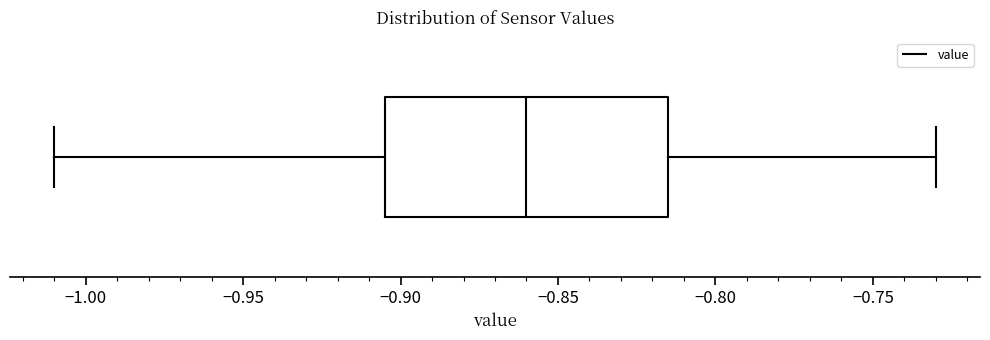

Transcribe this box plot: give where the median line is, the range the box spans, and where the two whiskers end, as read against the x-axis. The values are not printed on the chart, so give them approximately, as read against the axis.

median -0.860, box -0.905 to -0.815, whiskers -1.010 to -0.730